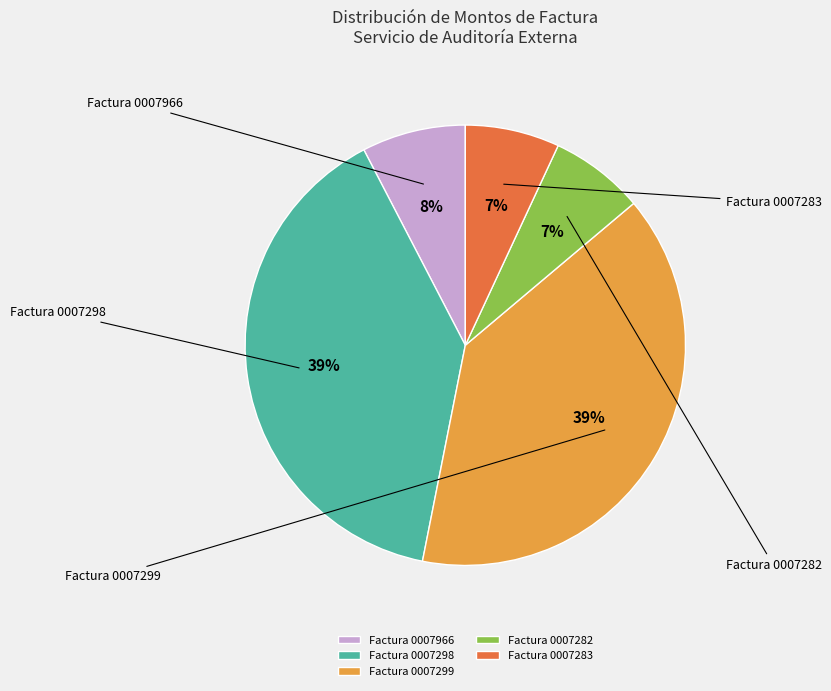

To the nearest percent, what is the average slice percentage?

20%